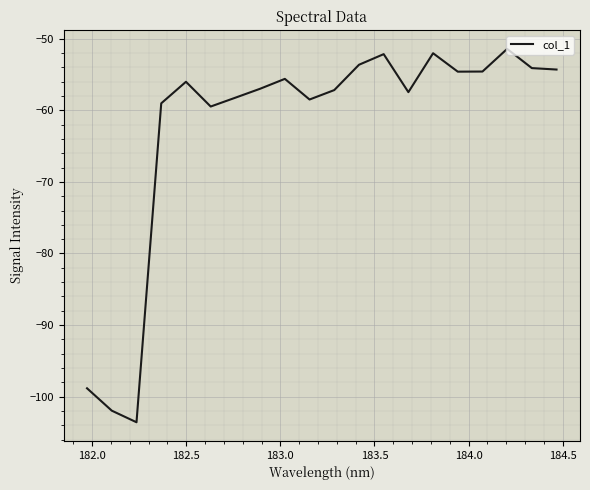

What is the minimum value shown in the chart?

-103.6